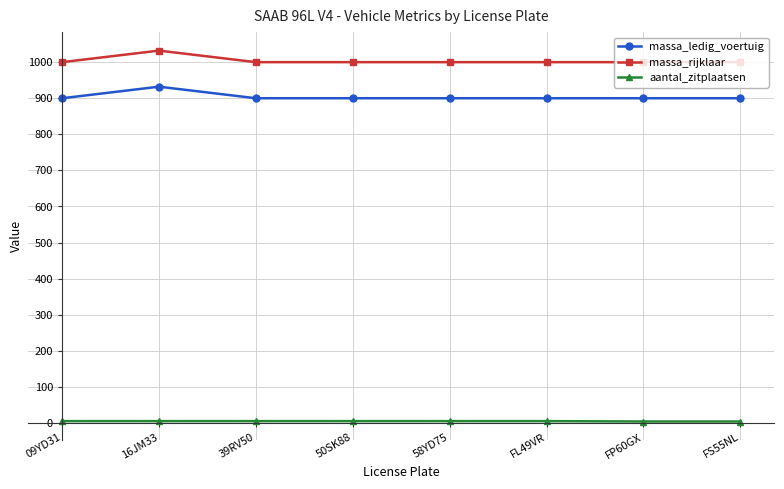

True or false: massa_ledig_voertuig and massa_rijklaar cross at least once.

False